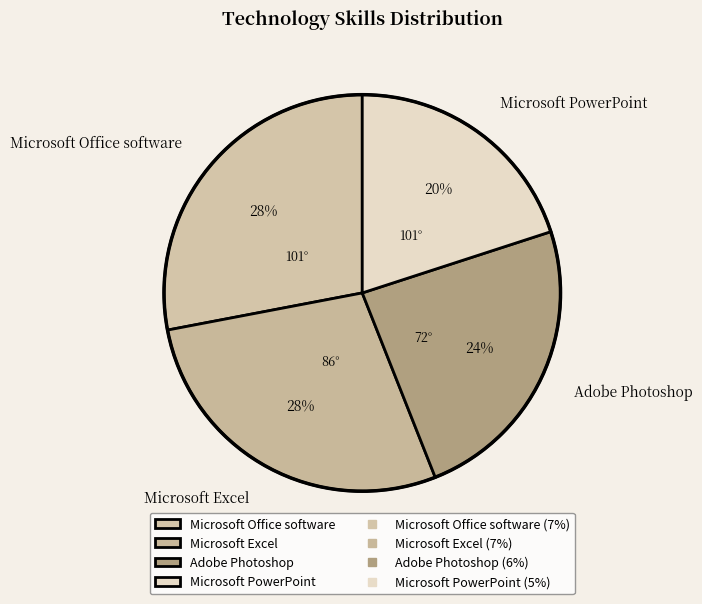

How many segments does this pie chart have?

4